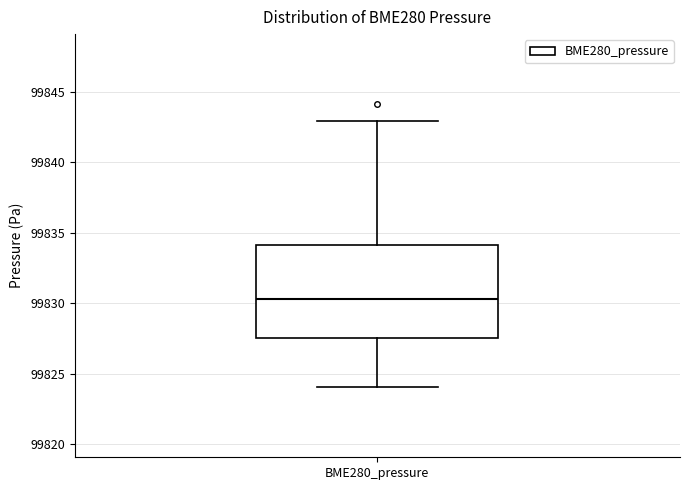

Read this box plot against the y-axis: the position of the median line, the range covered by the box, and the ends of both whiskers. The values are not printed on the chart, so give them approximately, as read against the axis.

median 99830.5, box 99827.5 to 99834.0, whiskers 99824.0 to 99843.0